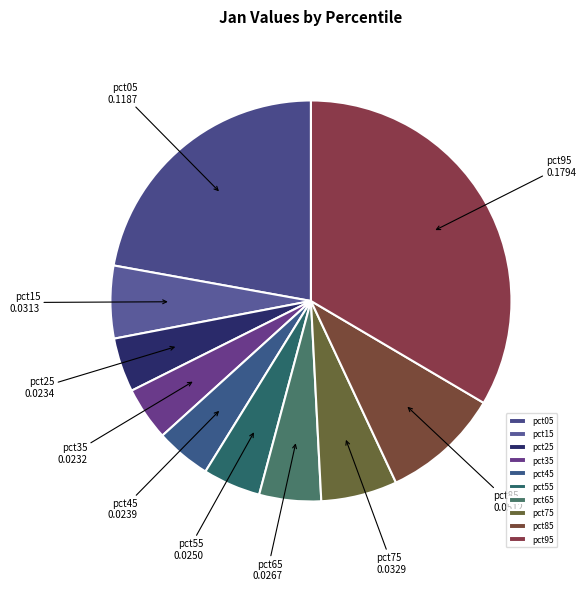

Is there a majority slice in this chart?

No